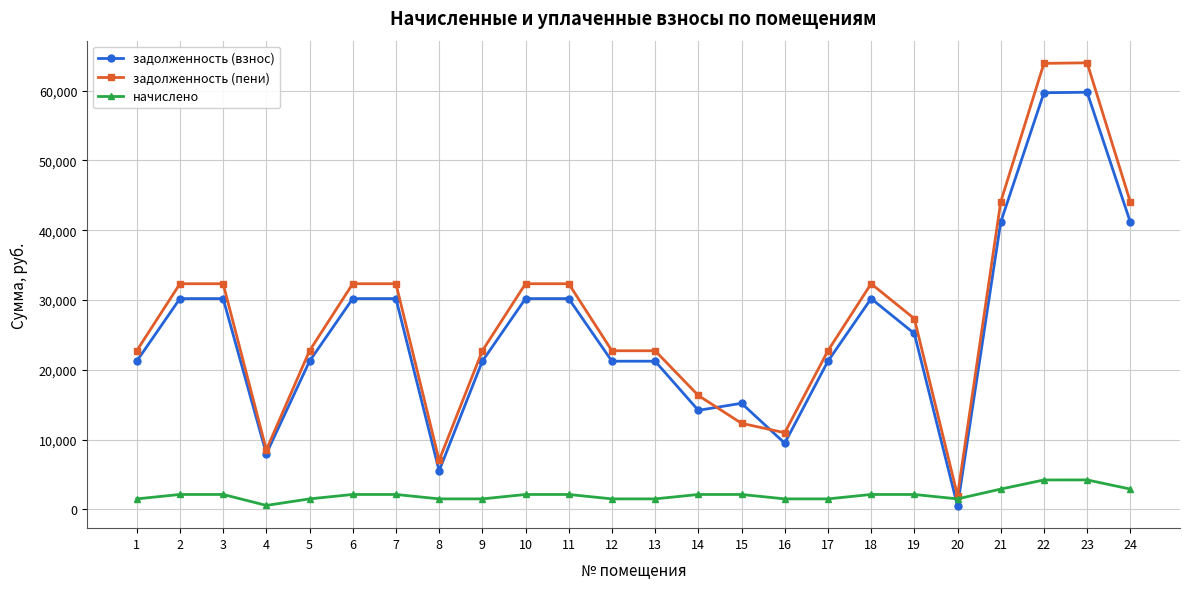

The начислено series shows 2901.9 at 21. True or false?

True